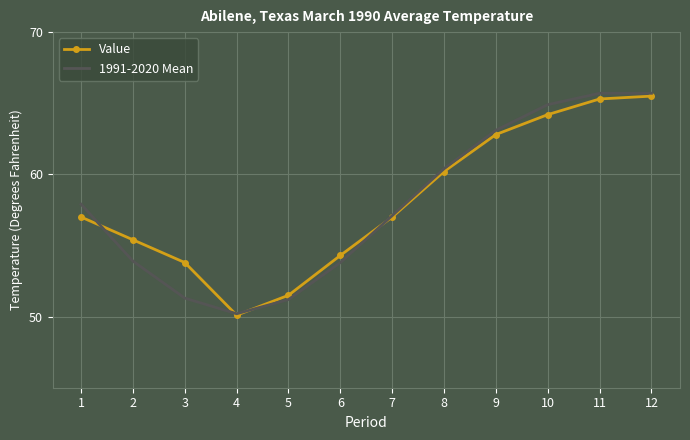

Is the value of Value at 6 greater than the value of 1991-2020 Mean at 3?

Yes